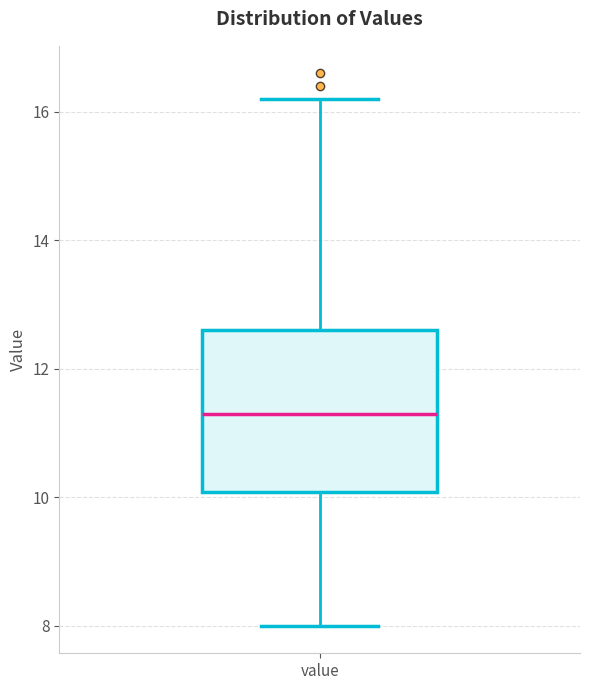

Read this box plot against the y-axis: the position of the median line, the range covered by the box, and the ends of both whiskers. The values are not printed on the chart, so give them approximately, as read against the axis.

median 11.4, box 10.0 to 12.6, whiskers 8.0 to 16.2